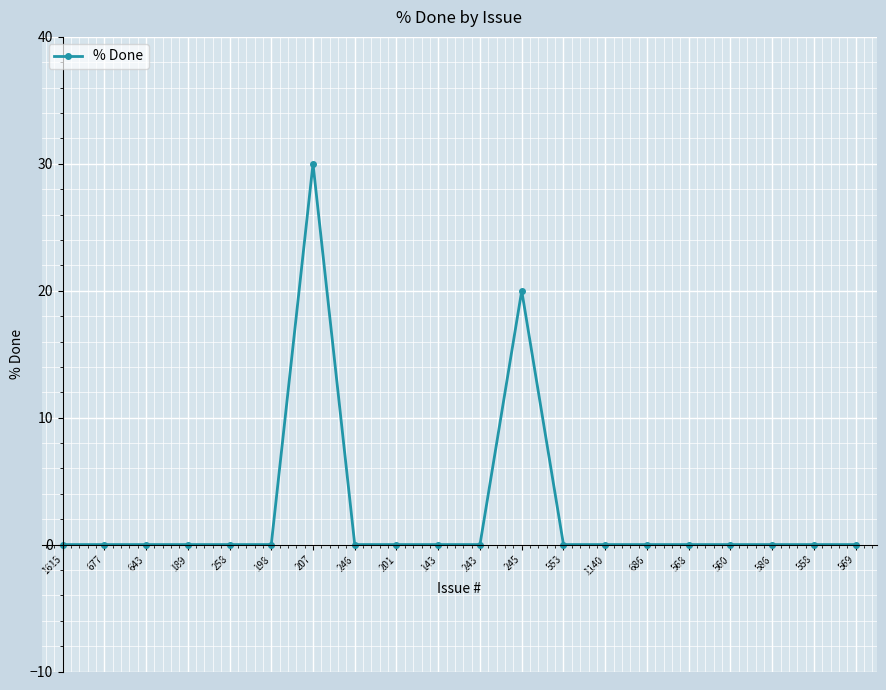

Is this an area chart (filled region under the line)?

No